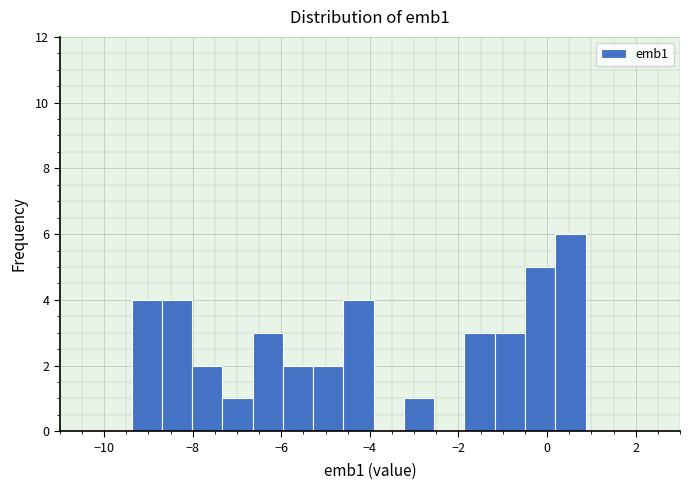

Read against the x-axis, roughly where is the centre of the tallest bar?

0.6